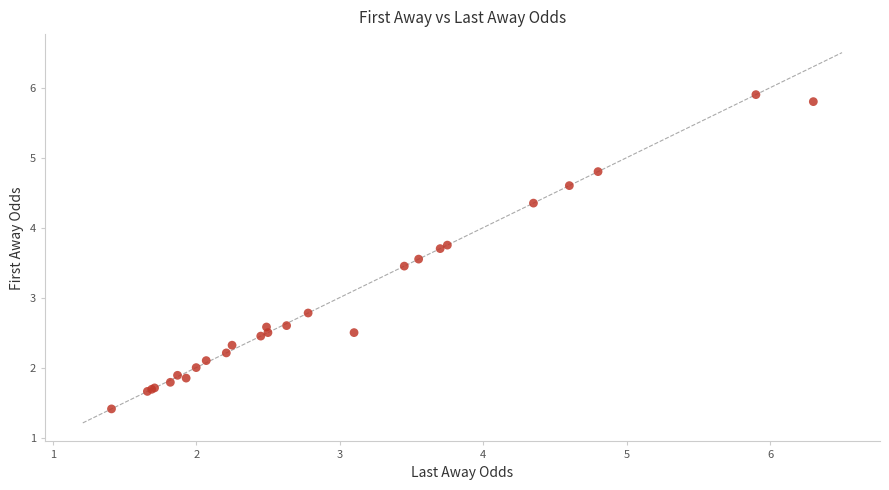

What Y value in the scatter plot is closest to 3?

2.8